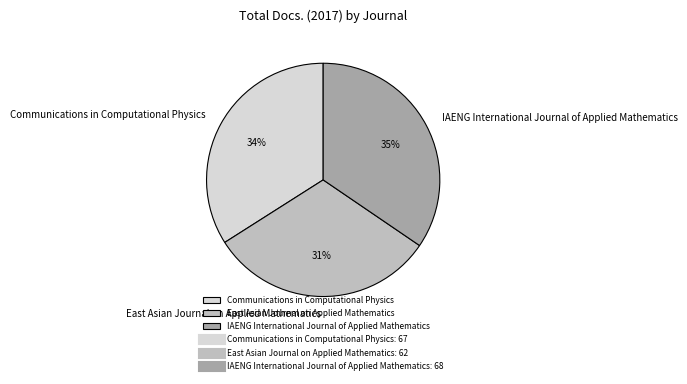

Which slice is the largest?

IAENG International Journal of Applied Mathematics